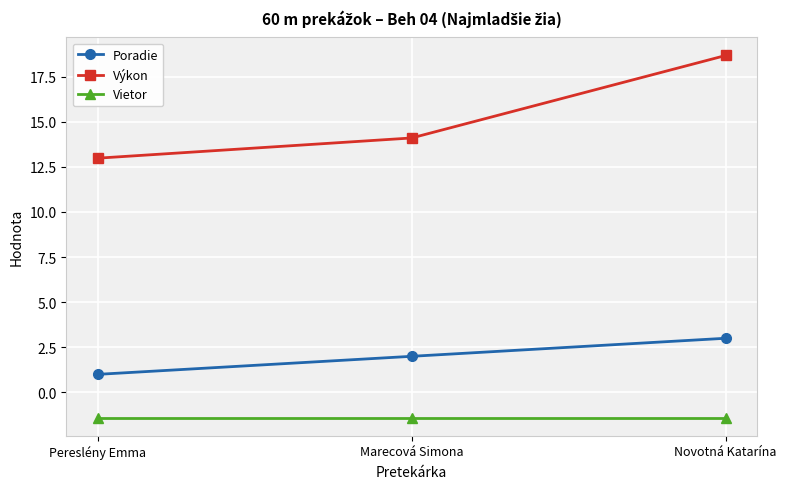

How many lines are shown in the chart?

3